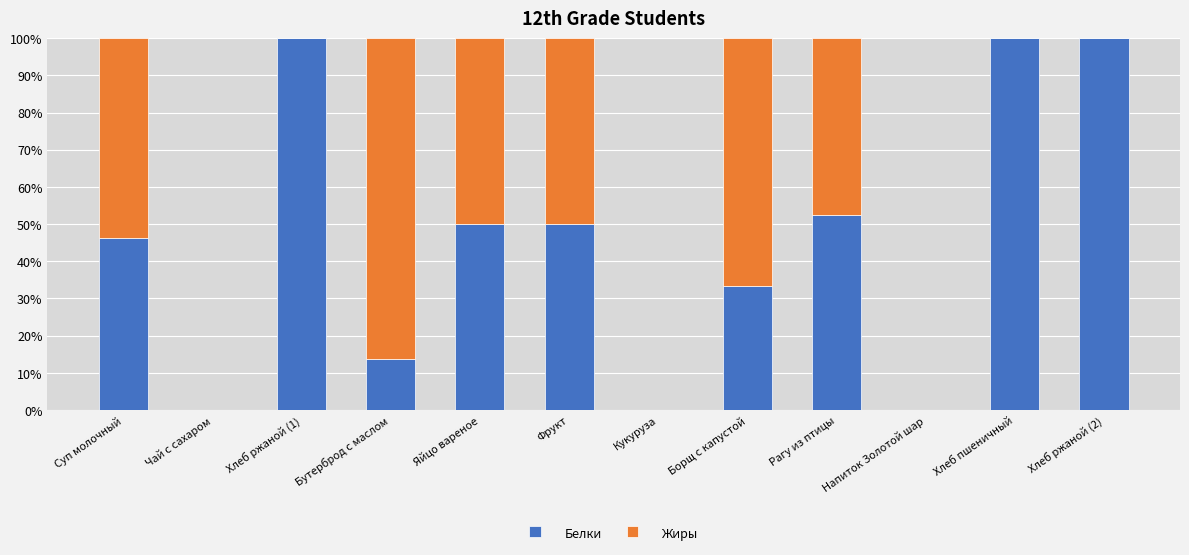

What is the maximum value for Белки?

100.0